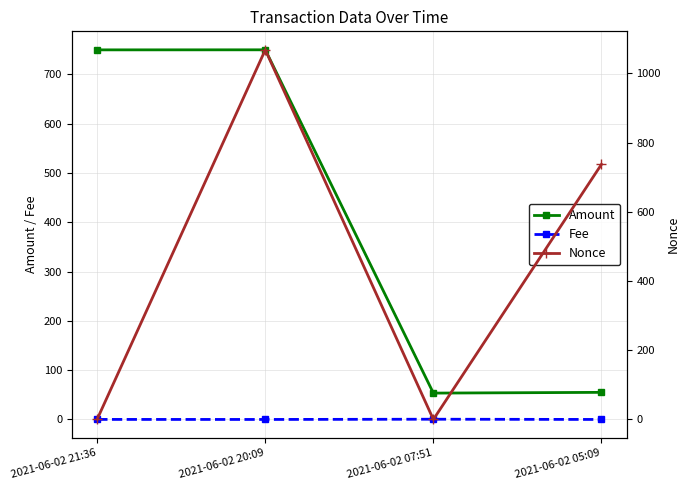

What is the sum of the Amount values at 2021-06-02 05:09 and 2021-06-02 07:51?

108.5